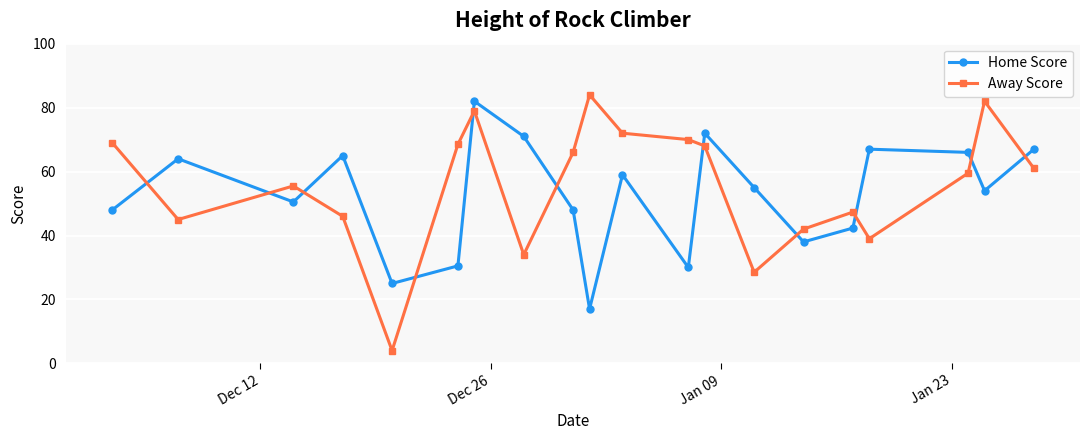

What is the value of the Home Score point at the 17th from the left?

67.0